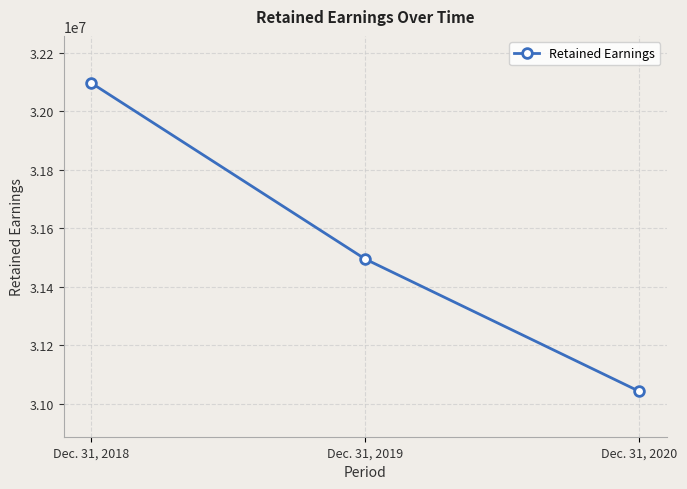

How many data points are less than 31494895?

1